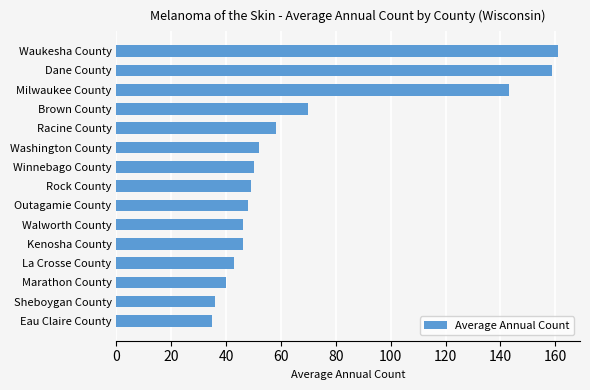

What is the change in value from Washington County to Milwaukee County?

+91